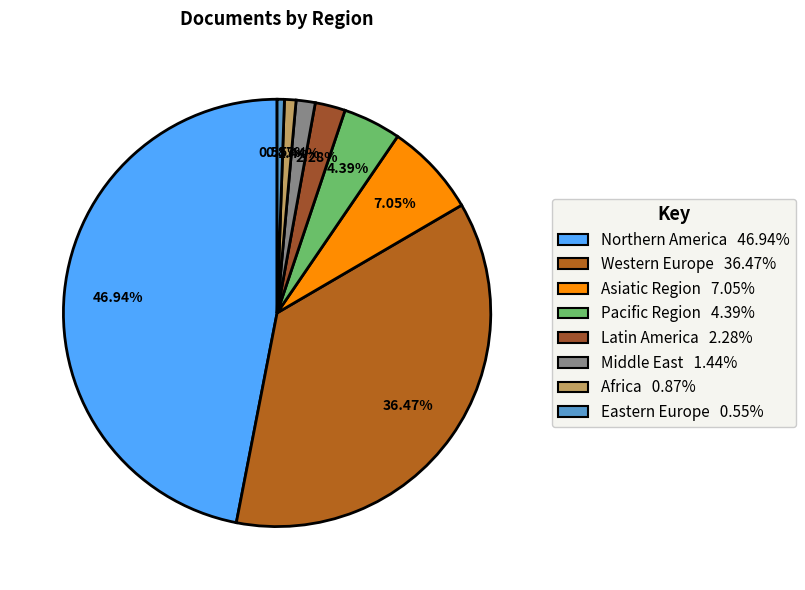

How many slices are in this pie chart?

8